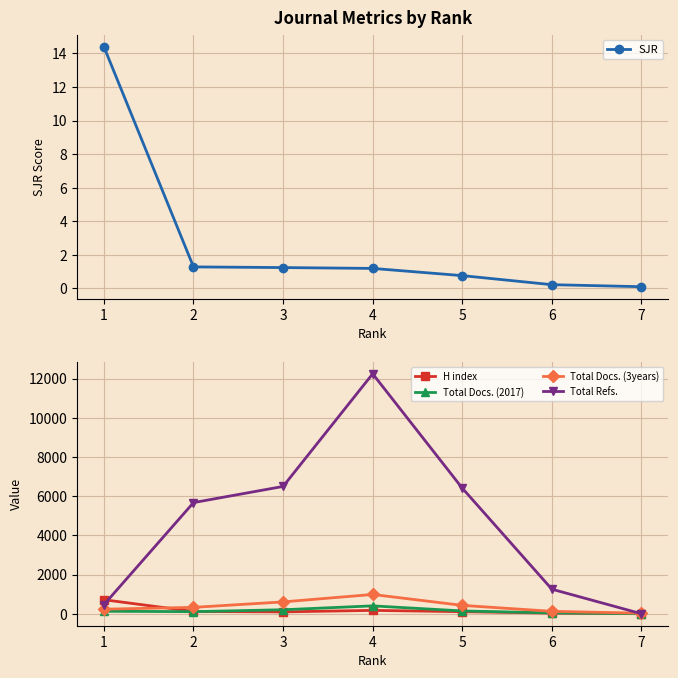

How many lines are shown in the chart?

5